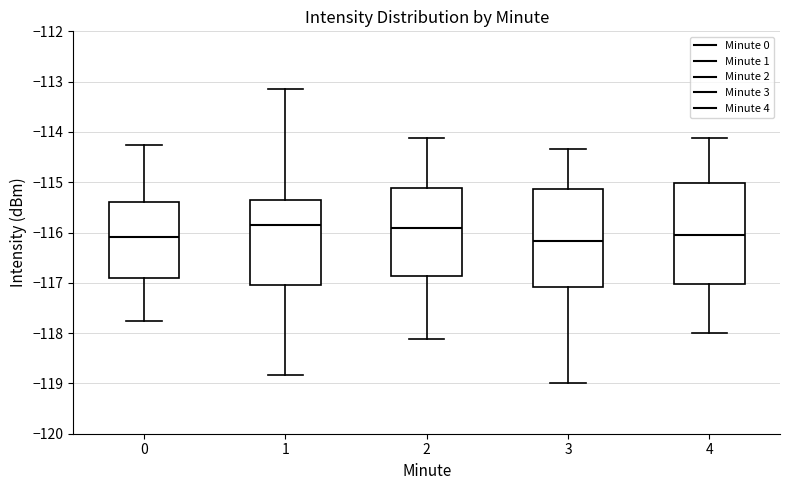

Reading left to right, read every box against the y-axis: the position of its median line, the range the box covers, and the ends of its whiskers. The values are not printed on the chart, so give them approximately, as read against the axis.

0: median -116.1, box -116.9 to -115.4, whiskers -117.8 to -114.3
1: median -115.8, box -117.0 to -115.4, whiskers -118.8 to -113.2
2: median -115.9, box -116.9 to -115.1, whiskers -118.1 to -114.1
3: median -116.2, box -117.1 to -115.1, whiskers -119.0 to -114.3
4: median -116.1, box -117.0 to -115.0, whiskers -118.0 to -114.1